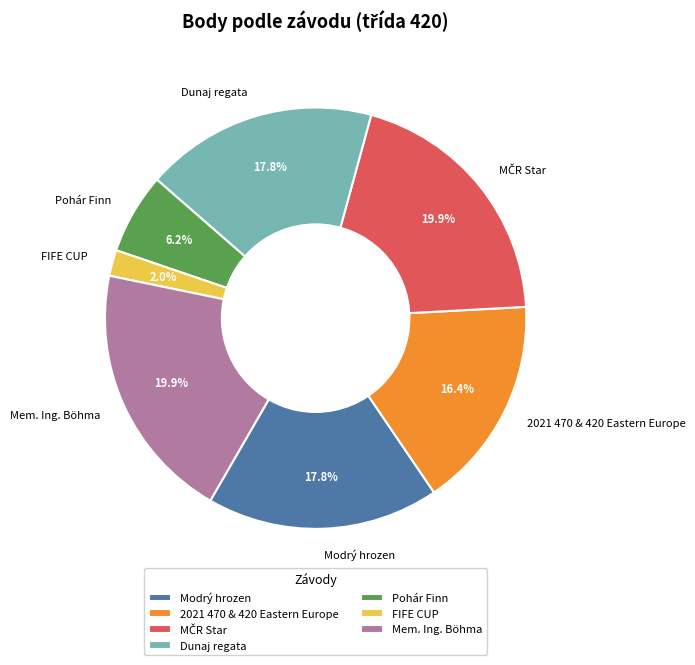

How many slices are in this pie chart?

7